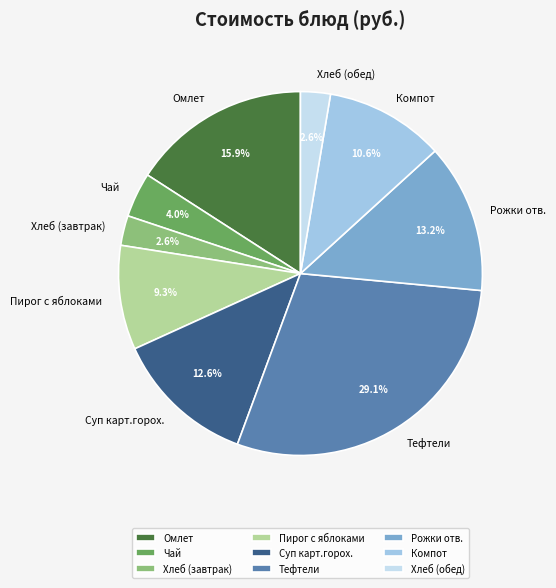

The Тефтели slice represents 29% of the pie. True or false?

True